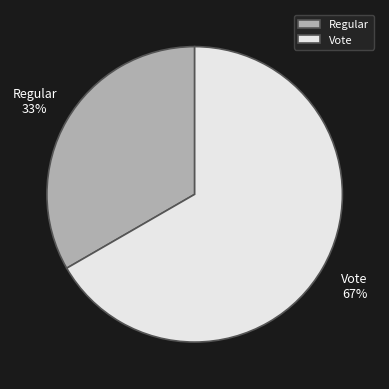

Is it true that Vote is 67% of the pie?

True